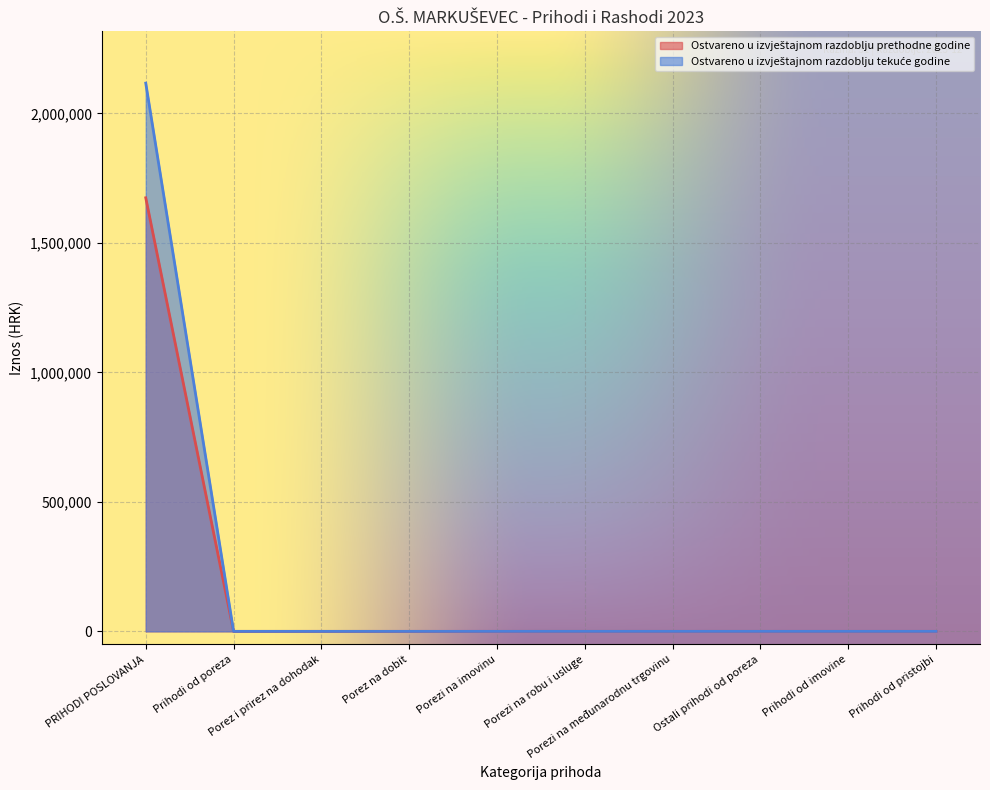

Rank the series by their average value, from lowest to highest.

Ostvareno u izvještajnom razdoblju prethodne godine, Ostvareno u izvještajnom razdoblju tekuće godine